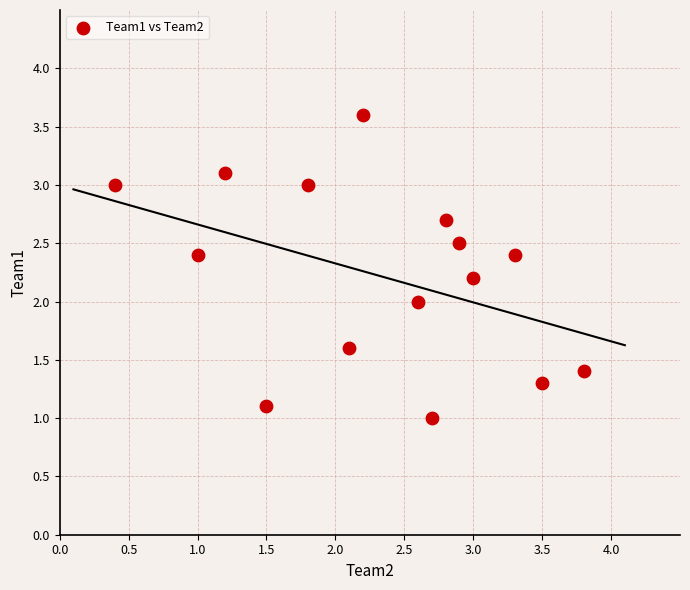

What is the range of Y values (max minus min)?

2.6